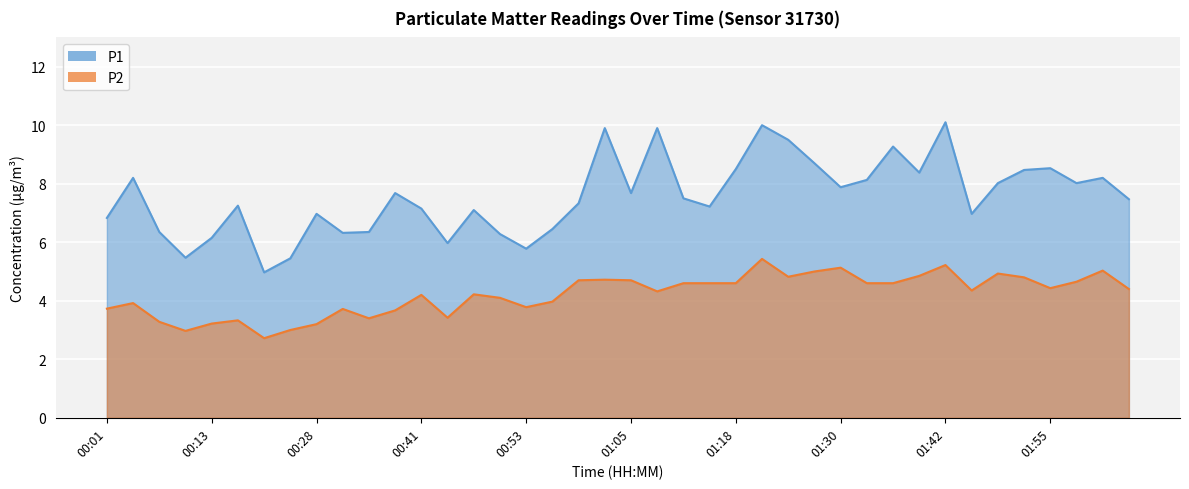

At how many categories does at least one series exceed 5?

39